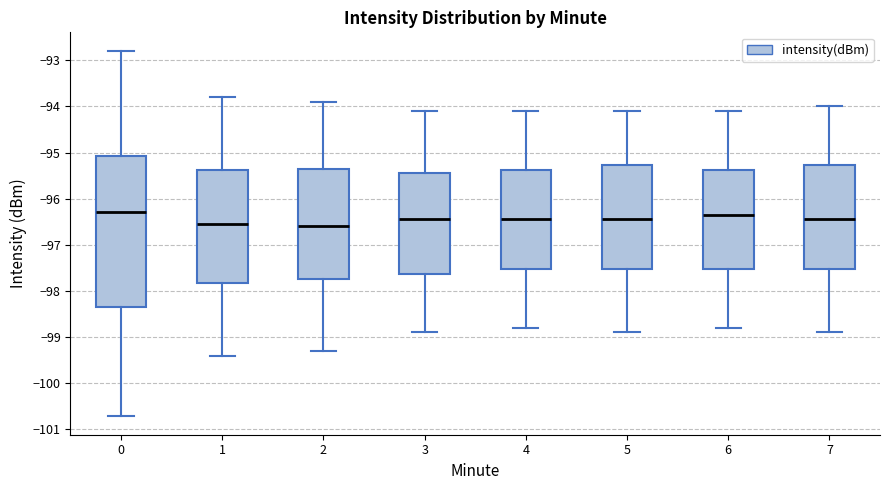

Where does the lower whisker of the box at x = 4 end on the y-axis? The values are not printed on the chart, so give them approximately, as read against the axis.

-98.8